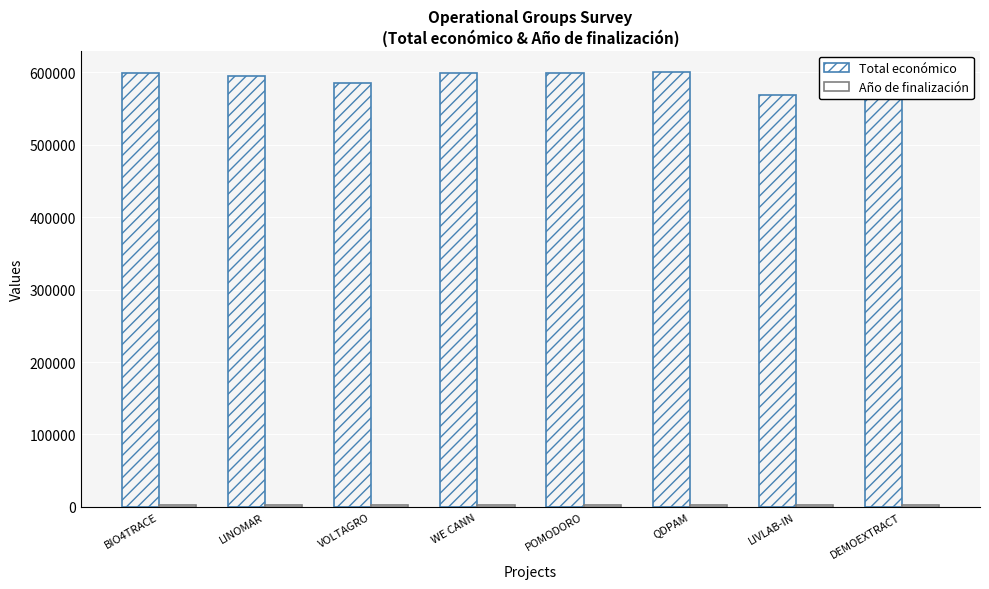

At which label does Año de finalización reach its peak?

VOLTAGRO